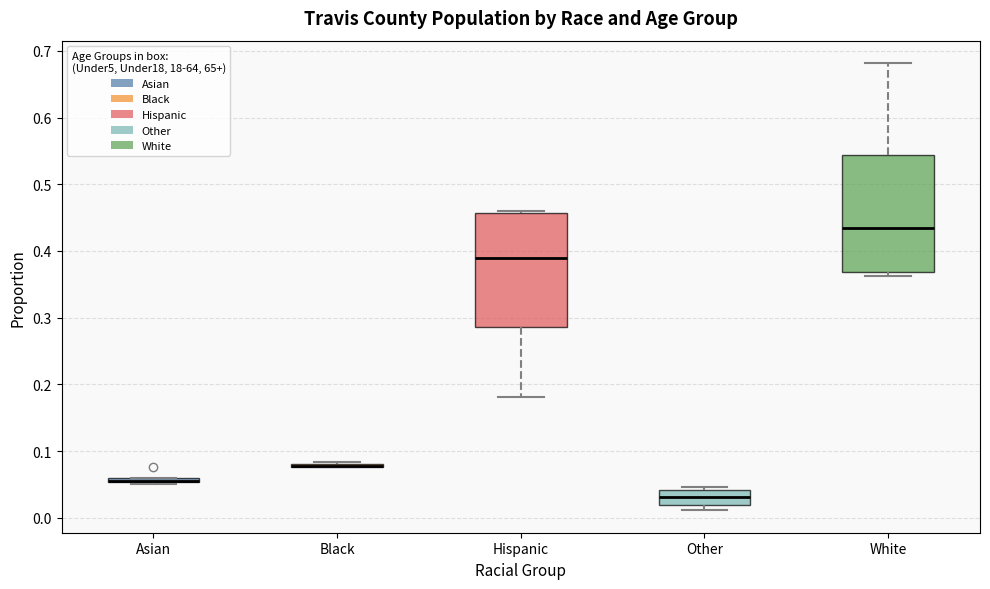

Where is the upper edge of the box for Asian on the y-axis? The values are not printed on the chart, so give them approximately, as read against the axis.

0.06